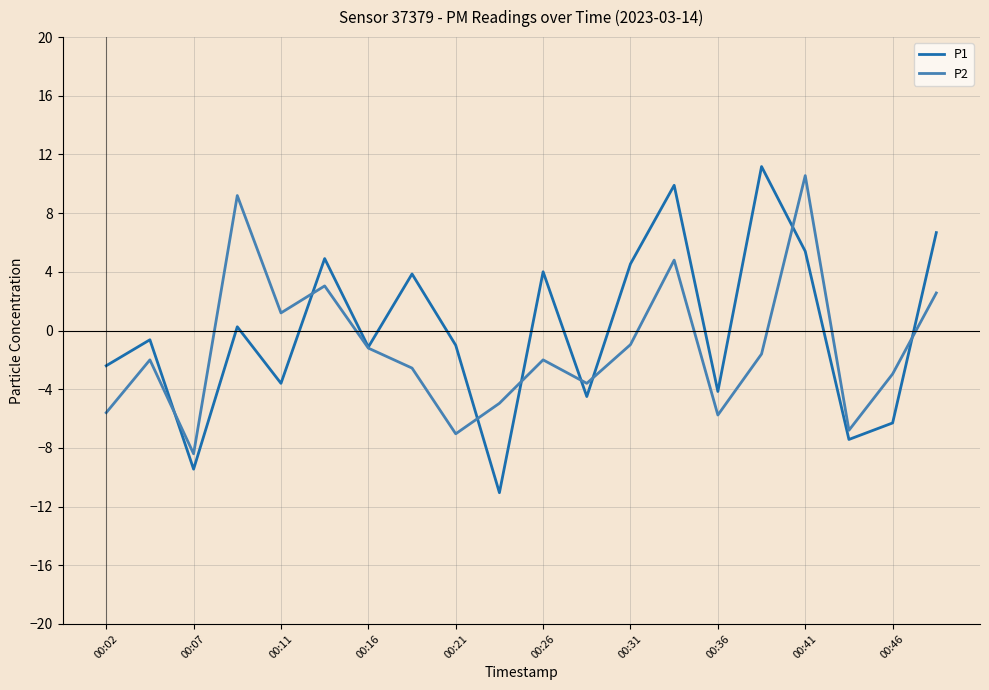

How many series are shown in this chart?

2